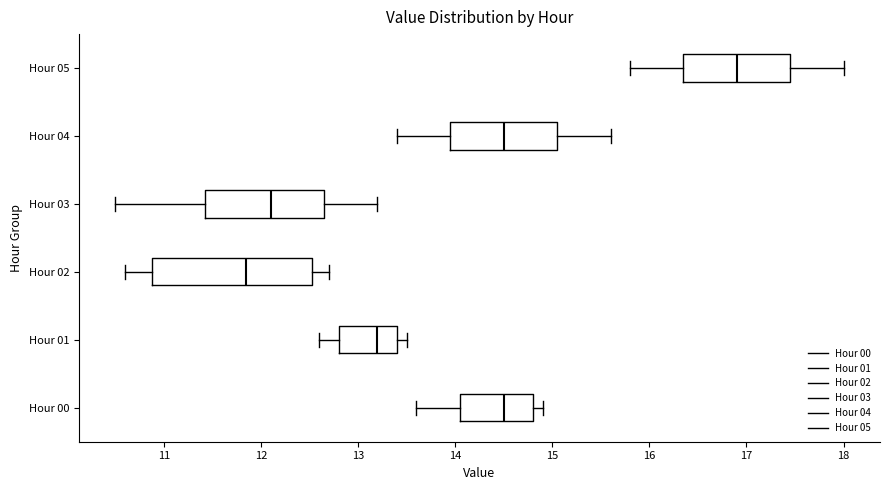

Reading bottom to top, read every box against the x-axis: the position of its median line, the range the box covers, and the ends of its whiskers. The values are not printed on the chart, so give them approximately, as read against the axis.

Hour 00: median 14.5, box 14.1 to 14.8, whiskers 13.6 to 14.9
Hour 01: median 13.2, box 12.8 to 13.4, whiskers 12.6 to 13.5
Hour 02: median 11.9, box 10.9 to 12.5, whiskers 10.6 to 12.7
Hour 03: median 12.1, box 11.4 to 12.7, whiskers 10.5 to 13.2
Hour 04: median 14.5, box 14.0 to 15.1, whiskers 13.4 to 15.6
Hour 05: median 16.9, box 16.4 to 17.5, whiskers 15.8 to 18.0